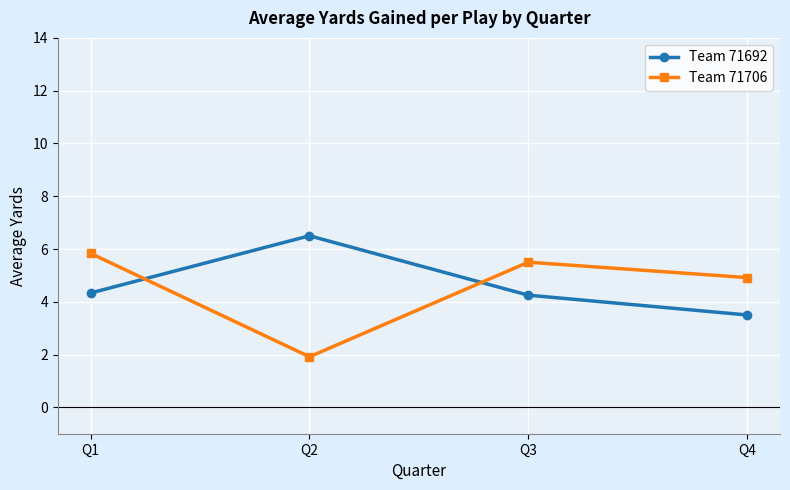

What is the smallest value displayed?

1.9